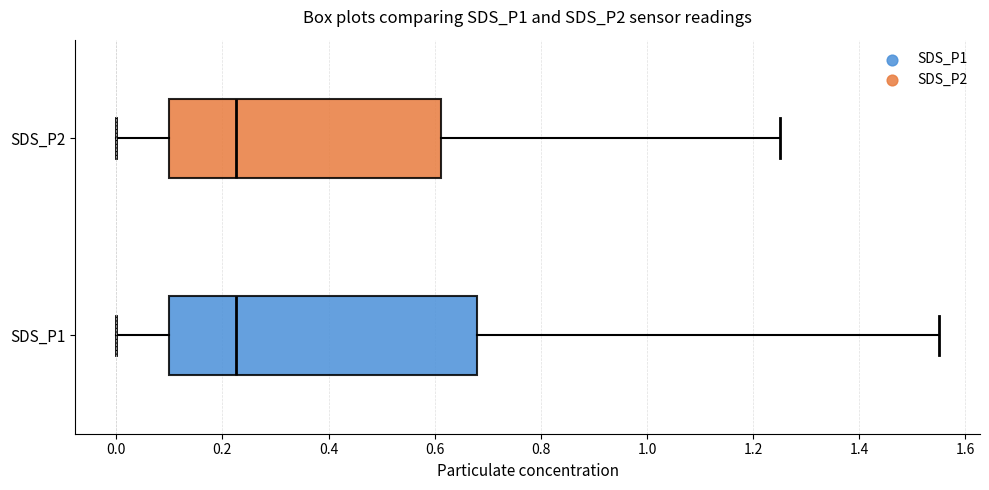

Comparing the boxes themselves (not the whiskers), which one is the widest?

SDS_P1